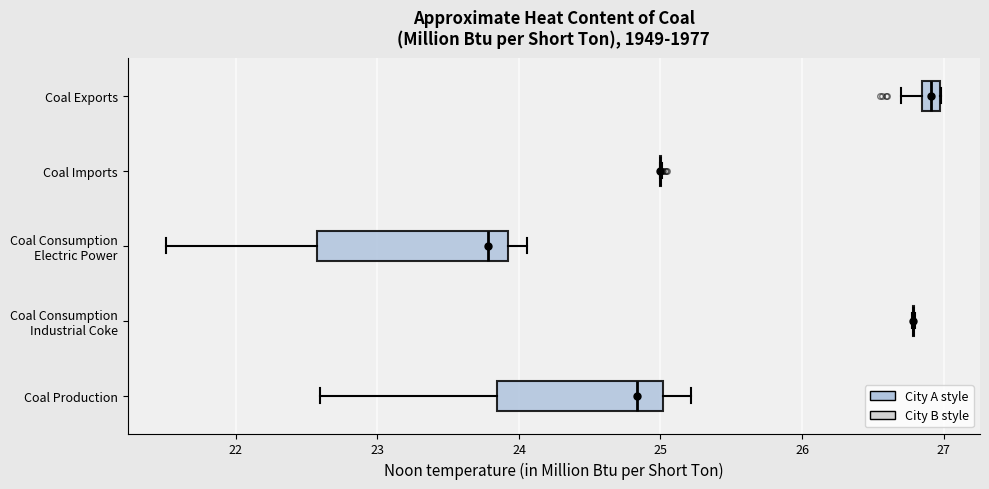

Where is the right edge of the box for Coal Production on the x-axis? The values are not printed on the chart, so give them approximately, as read against the axis.

25.0